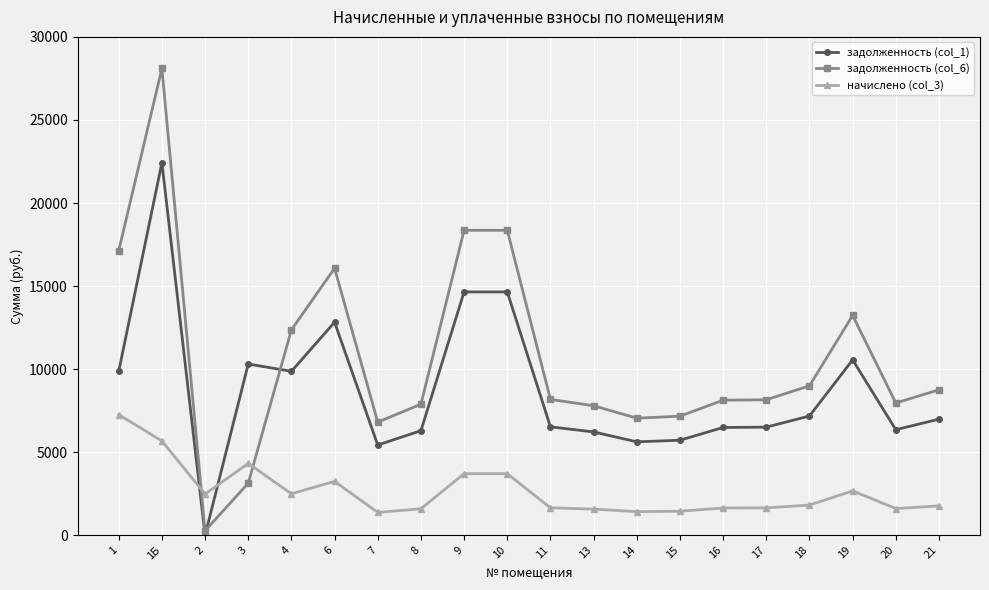

Which series has the widest spread of values?

задолженность (col_6)